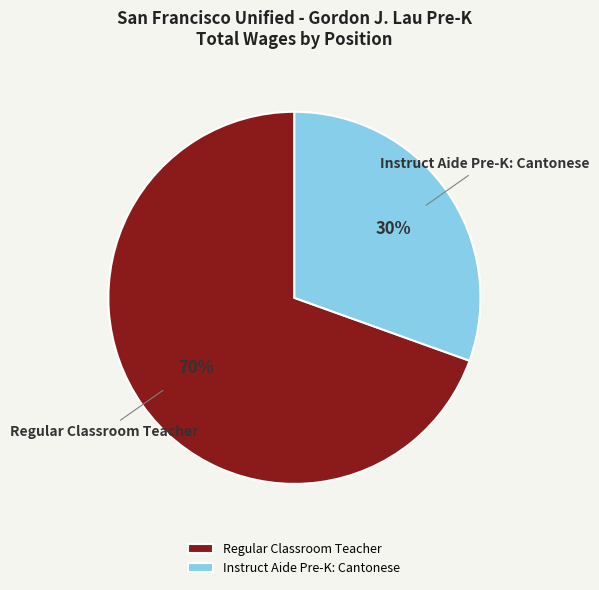

Is there a majority slice in this chart?

Yes